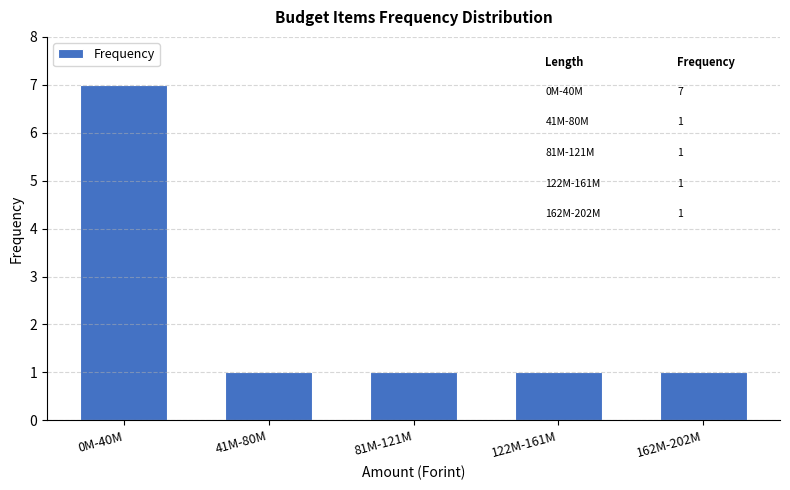

Reading left to right, list all the values displayed in this chart.

0M-40M=7	41M-80M=1	81M-121M=1	122M-161M=1	162M-202M=1